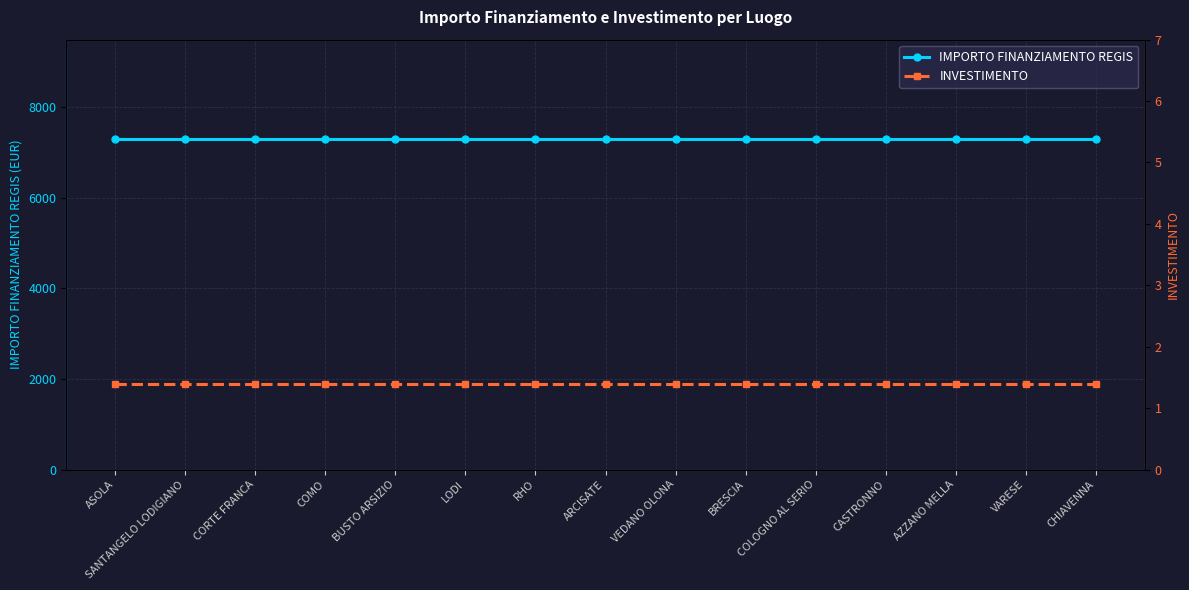

At AZZANO MELLA, list the series in order from largest to smallest.

IMPORTO FINANZIAMENTO REGIS, INVESTIMENTO